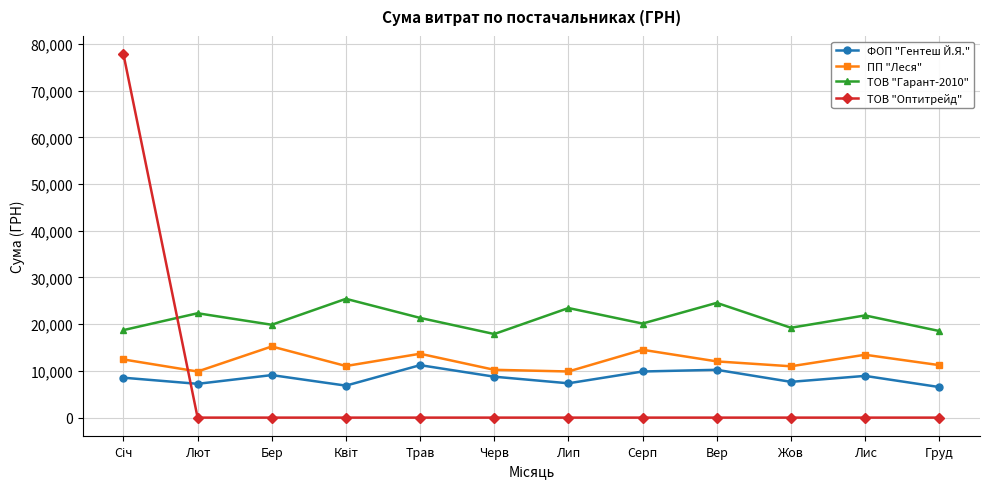

True or false: ТОВ "Оптитрейд" has a value of 53578.3 at Трав.

False